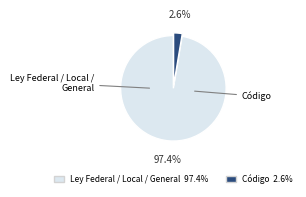

Is there any slice that represents more than half of the pie?

Yes